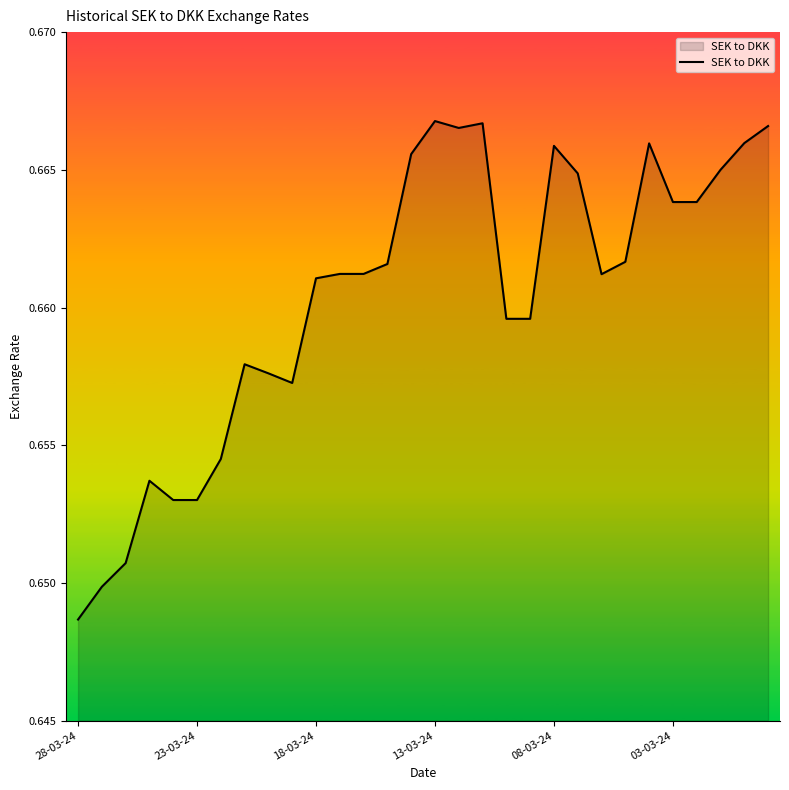

At which category does the chart reach its minimum across all series?

28-03-24